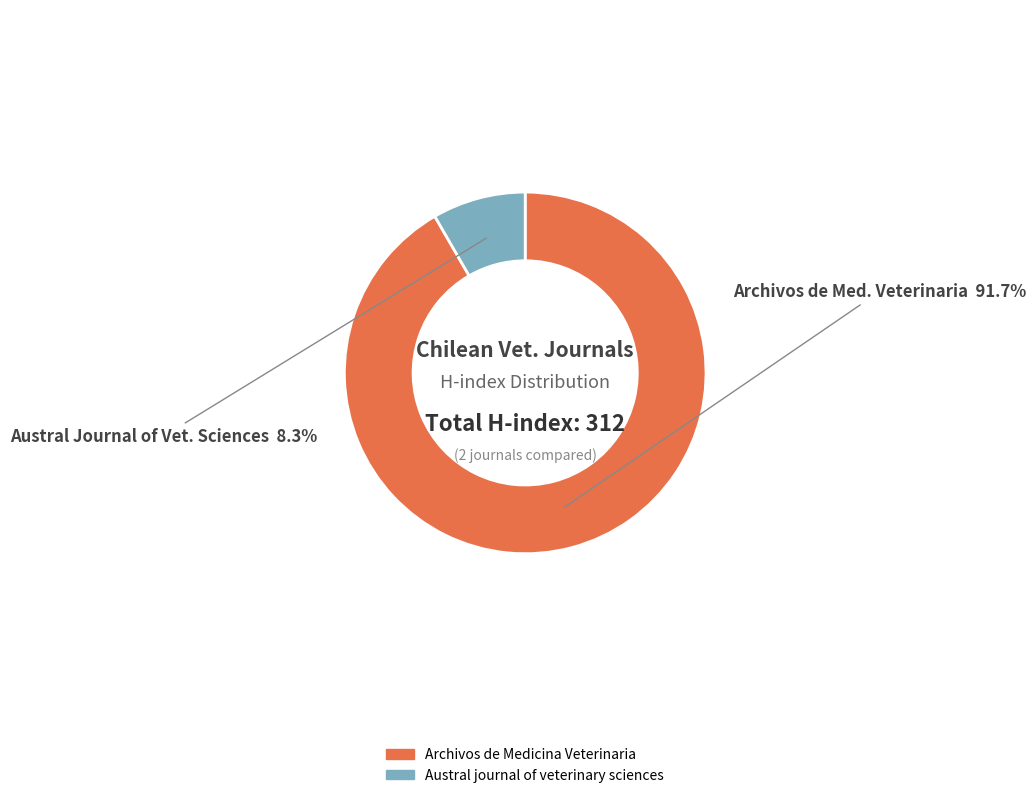

Combined, what portion of the pie is Austral journal of veterinary sciences and Archivos de Medicina Veterinaria?

100.0%